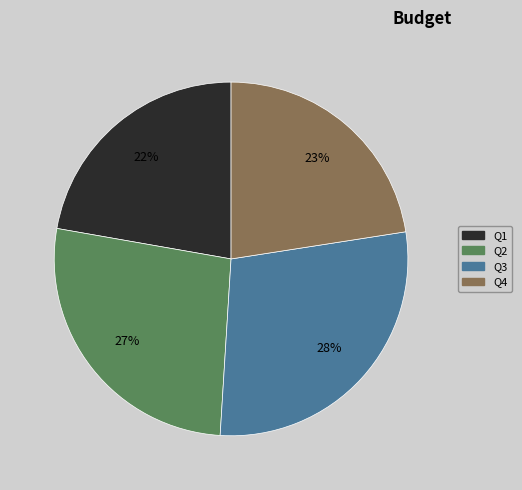

How many slices are in this pie chart?

4